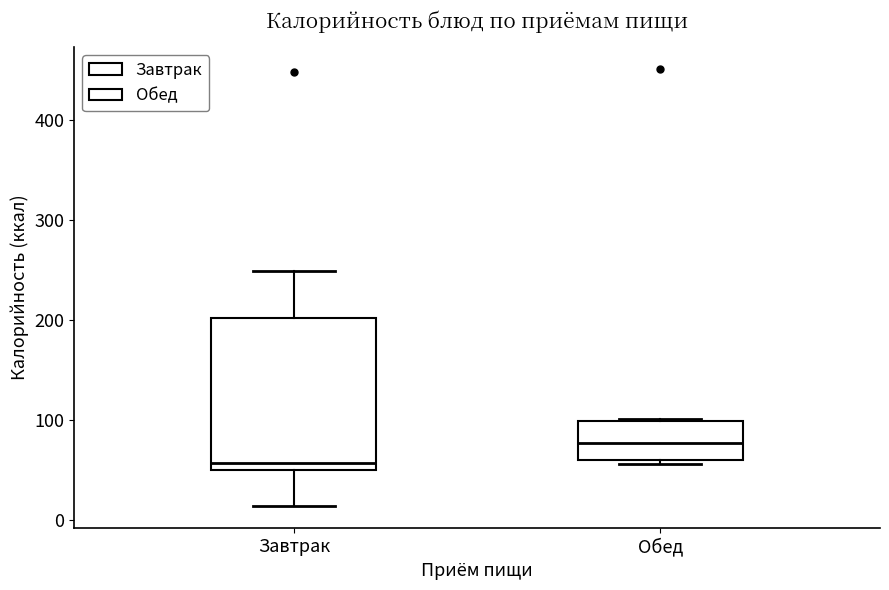

Which box is the tallest, from its lower edge to its upper edge?

Завтрак